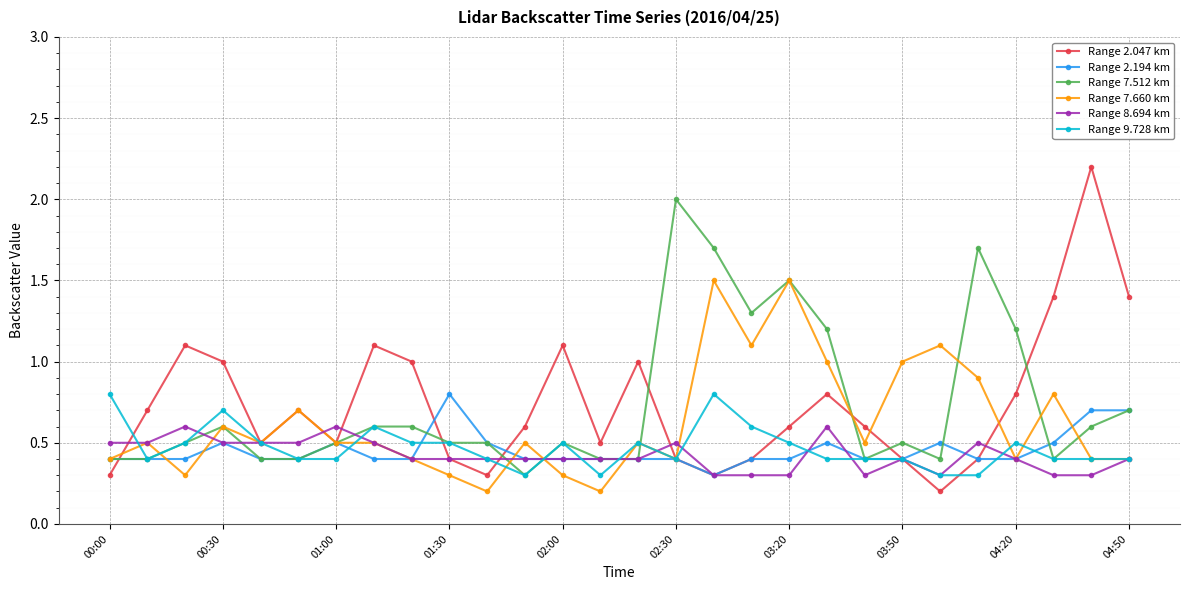

Which series has the widest spread of values?

Range 2.047 km